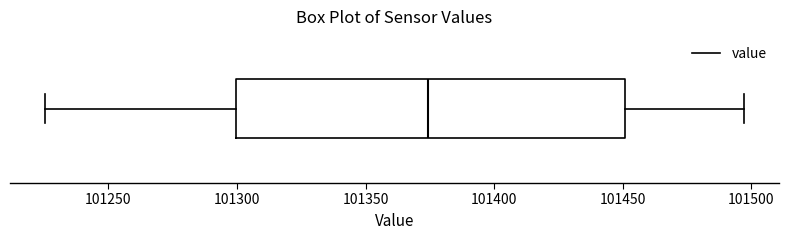

Transcribe this box plot: give where the median line is, the range the box spans, and where the two whiskers end, as read against the x-axis. The values are not printed on the chart, so give them approximately, as read against the axis.

median 101375, box 101300 to 101450, whiskers 101225 to 101495